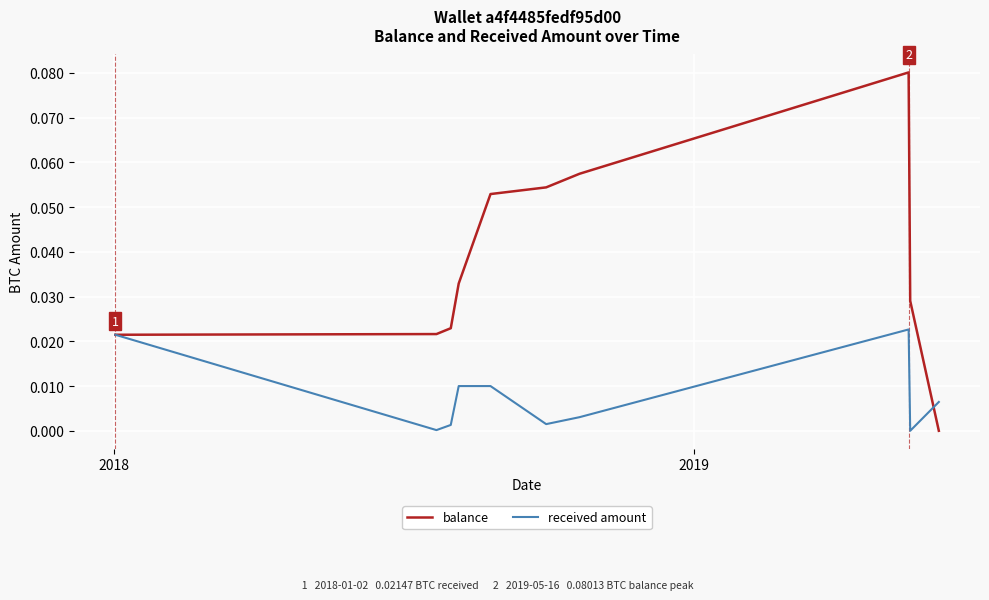

Which series has the widest spread of values?

balance